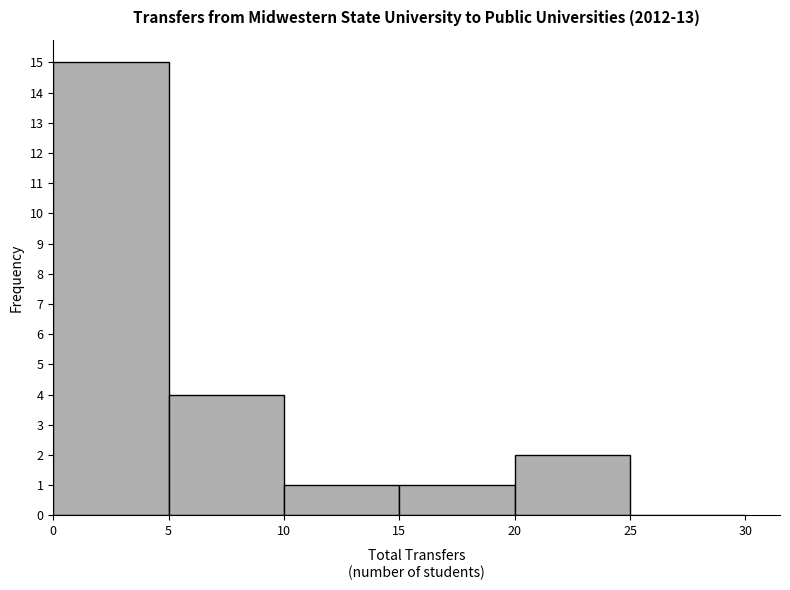

Reading left to right, transcribe this chart: for each bar, give the range it covers on the x-axis and its height. The values are not printed on the chart, so give them approximately, as read against the axis.

0 to 5: 15
5 to 10: 4
10 to 15: 1
15 to 20: 1
20 to 25: 2
25 to 30: 0